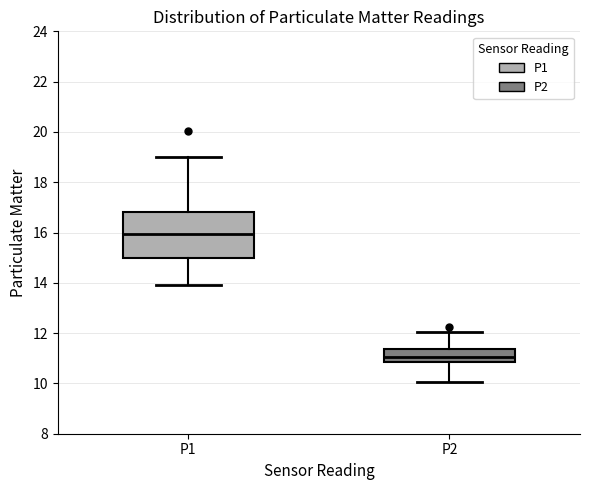

Comparing the boxes themselves (not the whiskers), which one is the tallest?

P1